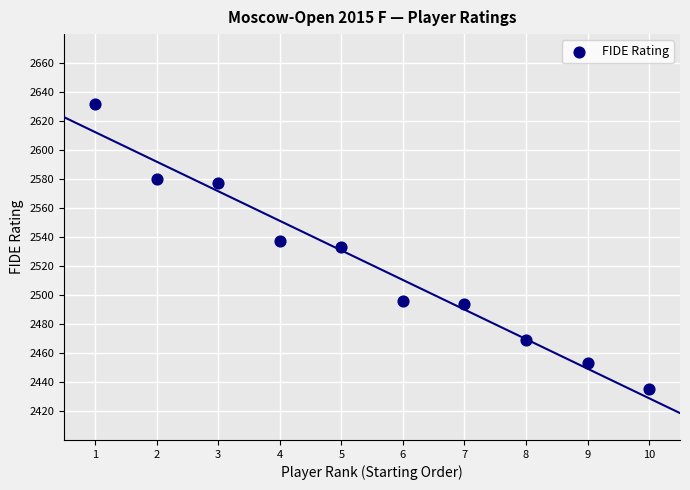

What is the range of X values (max minus min)?

9